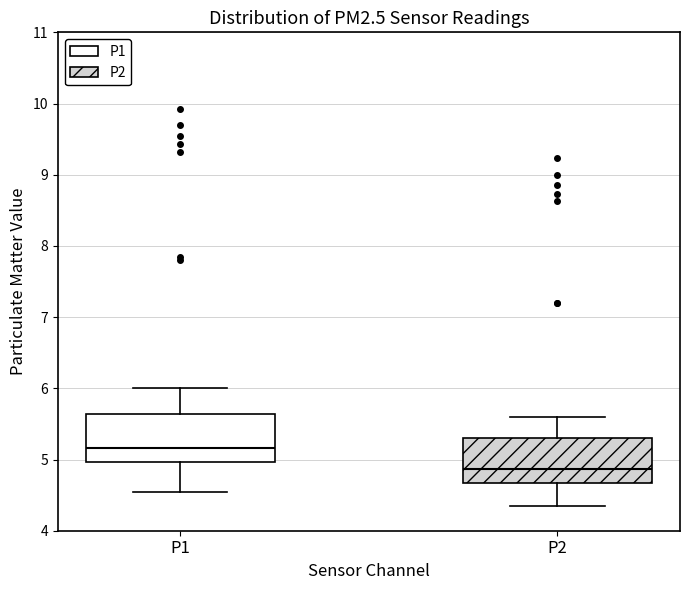

Which box has the lowest median line?

P2